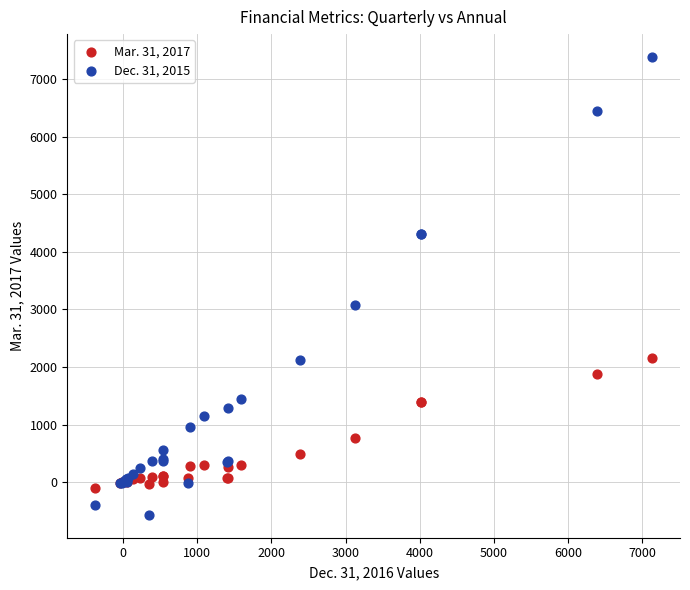

Which series reaches the minimum Y coordinate?

Dec. 31, 2015